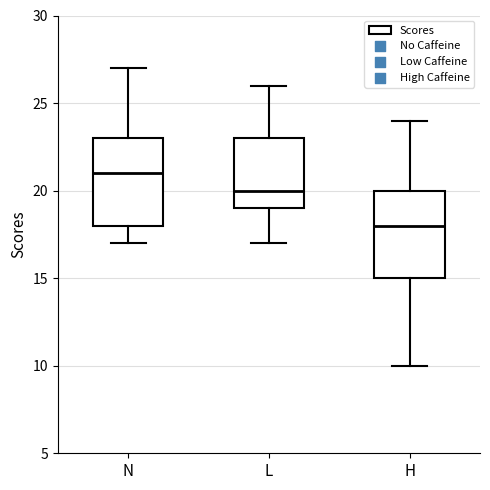

Where is the upper edge of the box for L on the y-axis? The values are not printed on the chart, so give them approximately, as read against the axis.

23